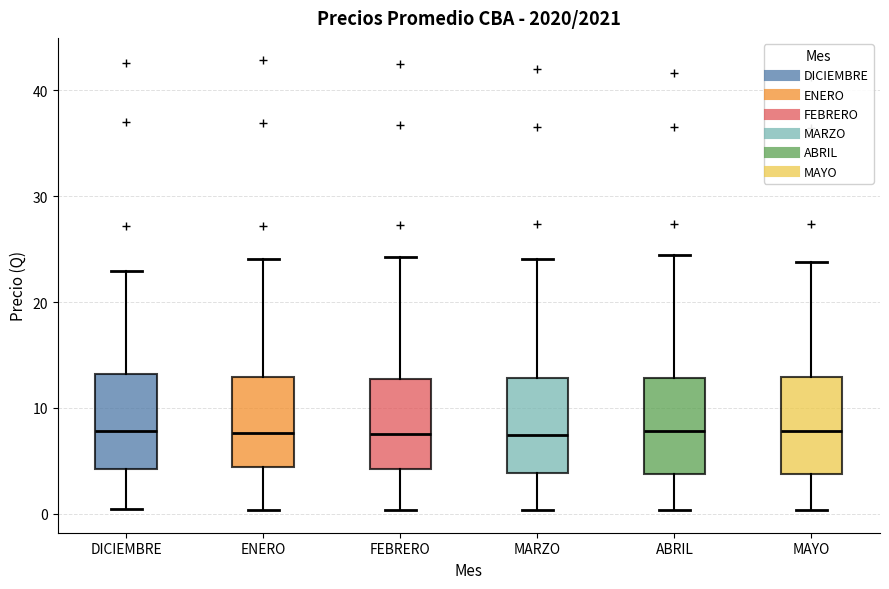

Reading left to right, read every box against the y-axis: the position of its median line, the range the box covers, and the ends of its whiskers. The values are not printed on the chart, so give them approximately, as read against the axis.

DICIEMBRE: median 8, box 4 to 13, whiskers 0 to 23
ENERO: median 8, box 4 to 13, whiskers 0 to 24
FEBRERO: median 8, box 4 to 13, whiskers 0 to 24
MARZO: median 7, box 4 to 13, whiskers 0 to 24
ABRIL: median 8, box 4 to 13, whiskers 0 to 24
MAYO: median 8, box 4 to 13, whiskers 0 to 24